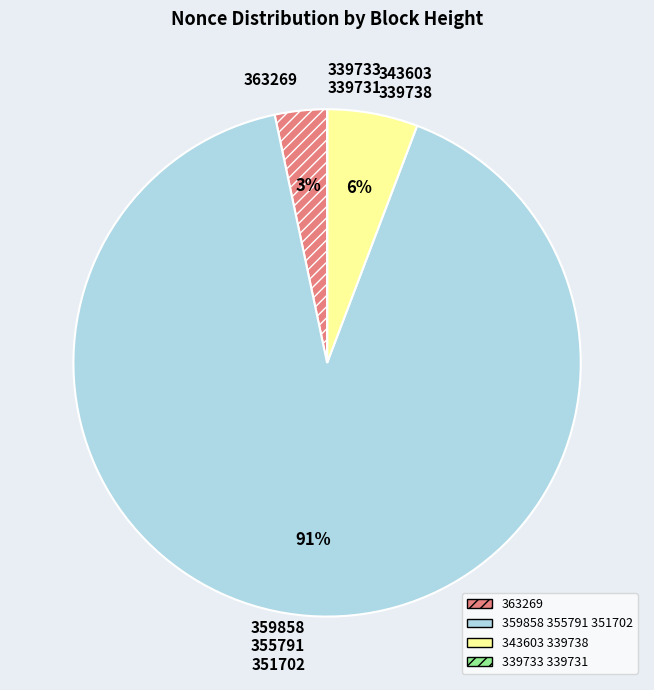

Between 343603 339738 and 359858 355791 351702, which is larger?

359858 355791 351702